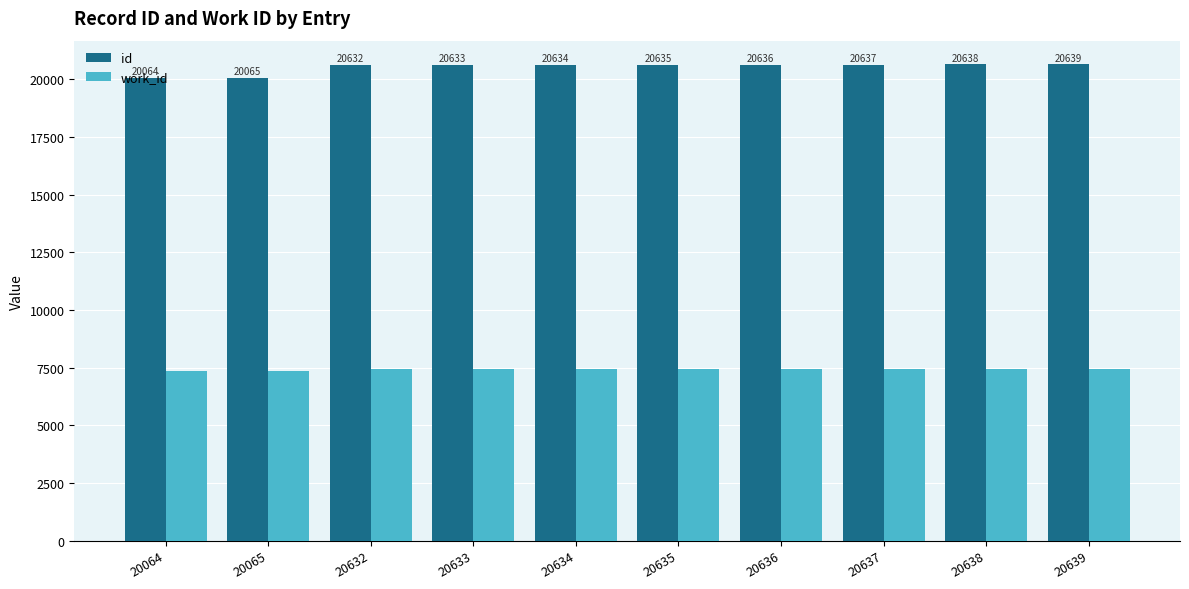

List the labels in order of id value, largest first.

20639, 20638, 20637, 20636, 20635, 20634, 20633, 20632, 20065, 20064